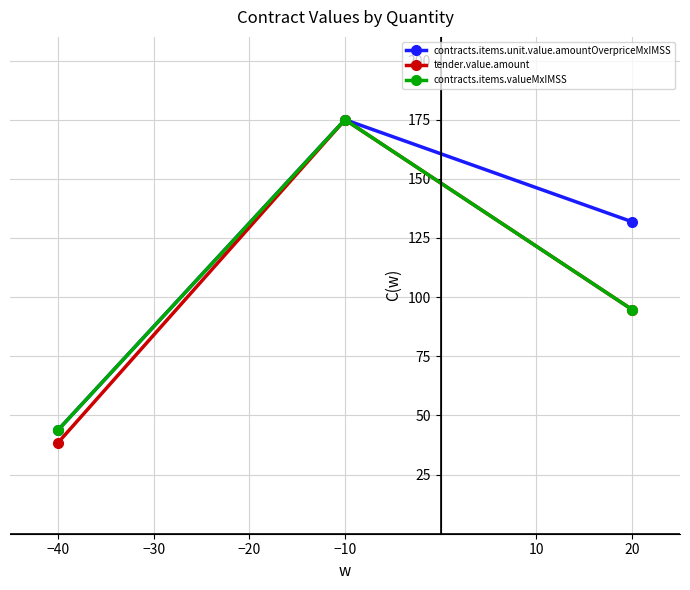

What is the total value across all series at 20?

321.3